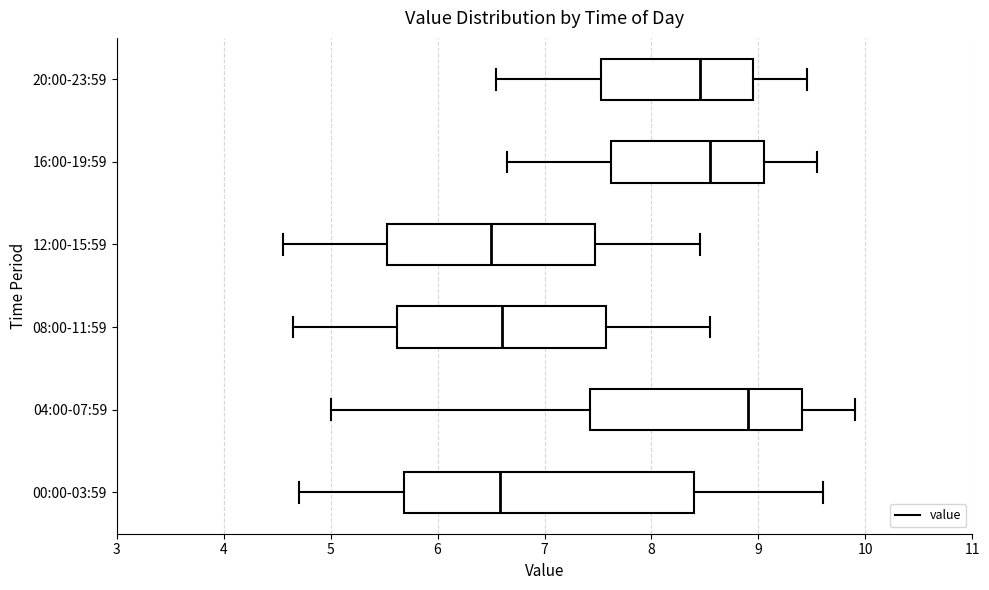

Reading bottom to top, read every box against the x-axis: the position of its median line, the range the box covers, and the ends of its whiskers. The values are not printed on the chart, so give them approximately, as read against the axis.

00:00-03:59: median 6.6, box 5.7 to 8.4, whiskers 4.7 to 9.6
04:00-07:59: median 8.9, box 7.4 to 9.4, whiskers 5.0 to 9.9
08:00-11:59: median 6.6, box 5.6 to 7.6, whiskers 4.7 to 8.6
12:00-15:59: median 6.5, box 5.5 to 7.5, whiskers 4.6 to 8.5
16:00-19:59: median 8.6, box 7.6 to 9.1, whiskers 6.7 to 9.6
20:00-23:59: median 8.5, box 7.5 to 9.0, whiskers 6.6 to 9.5